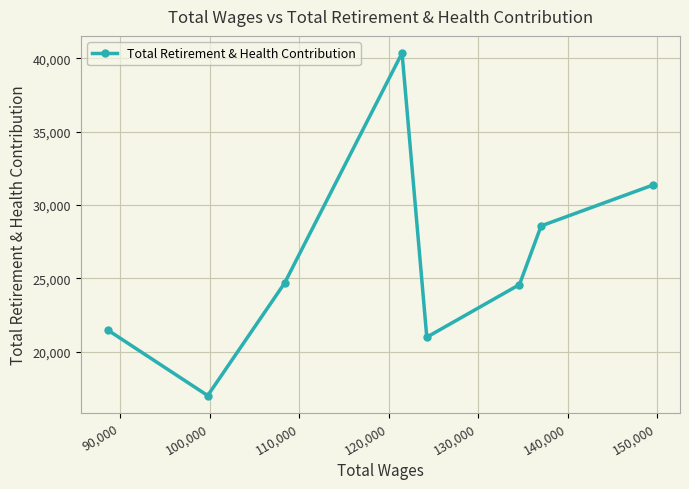

What is the difference between the maximum and second lowest values?

19373